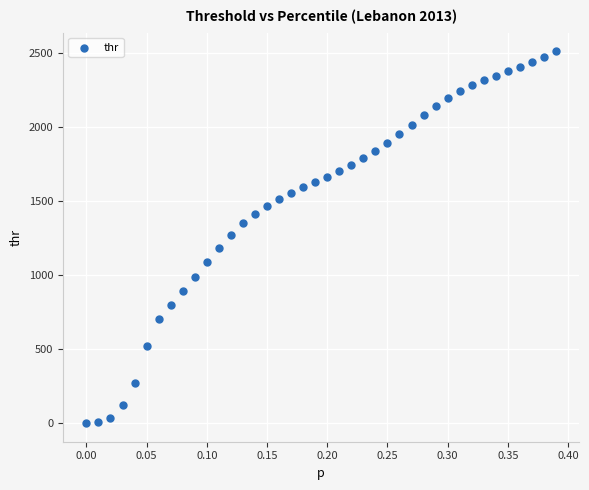

What is the range of X values (max minus min)?

0.4